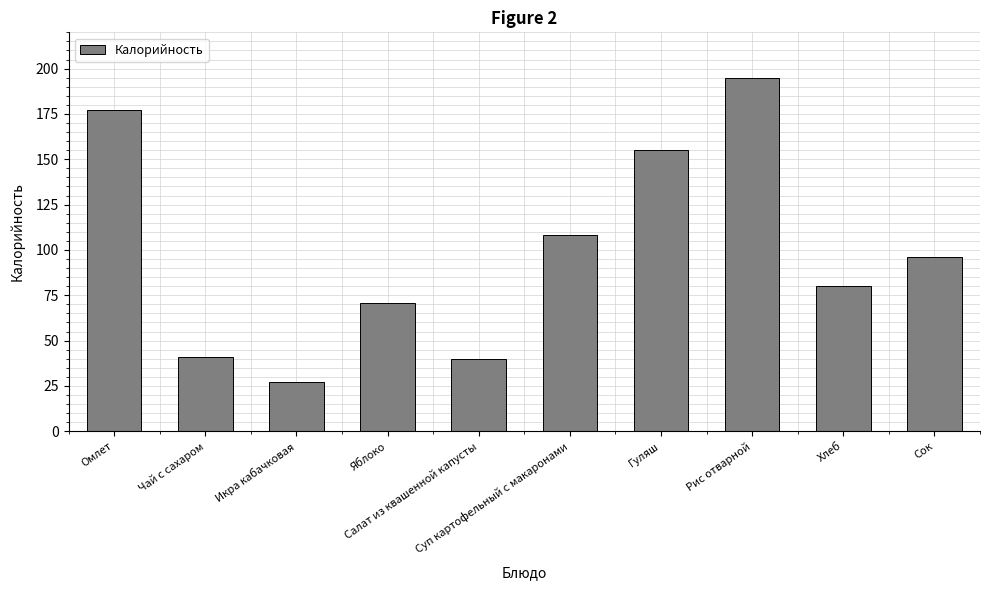

How many distinct data groups are displayed?

1